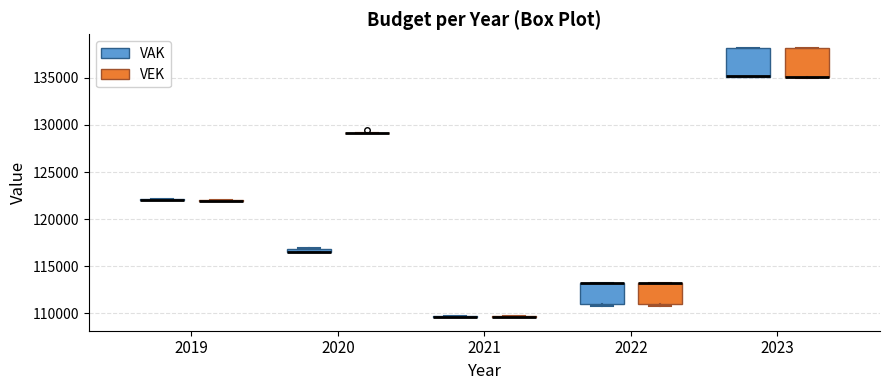

Where is the upper edge of the box for 2022 (VAK) on the y-axis? The values are not printed on the chart, so give them approximately, as read against the axis.

113000